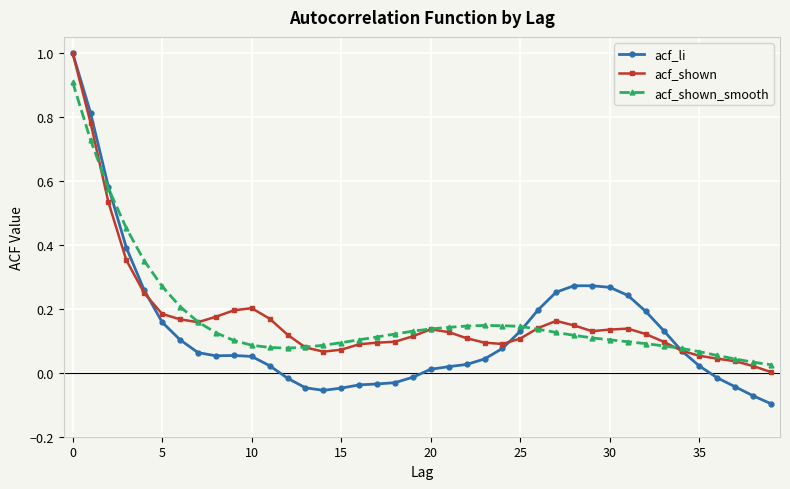

What is the highest value of the acf_shown_smooth series?

0.9